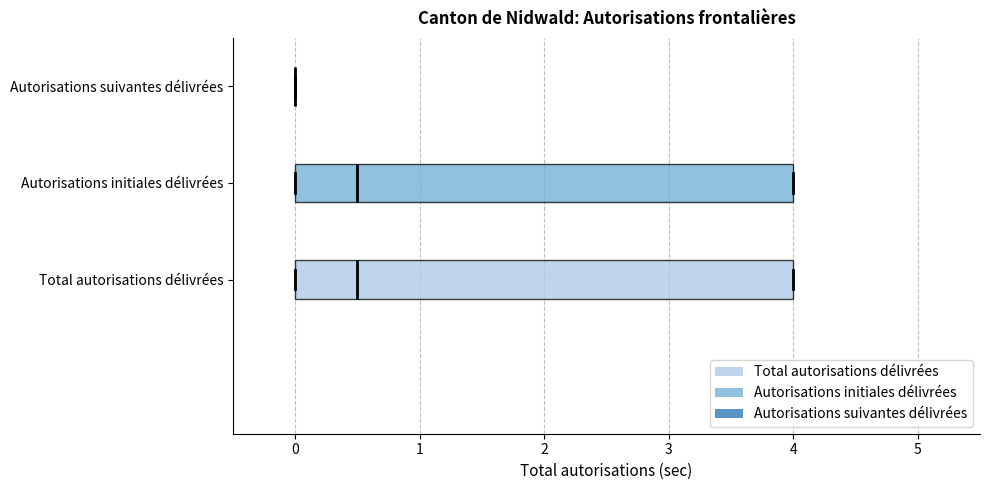

Reading bottom to top, transcribe this box plot: for each box, give where its median line is, the range the box spans, and where its two whiskers end, as read against the x-axis. The values are not printed on the chart, so give them approximately, as read against the axis.

Total autorisations délivrées: median 0.5, box 0.0 to 4.0, whiskers 0.0 to 4.0
Autorisations initiales délivrées: median 0.5, box 0.0 to 4.0, whiskers 0.0 to 4.0
Autorisations suivantes délivrées: box collapsed to a line at 0.0, whiskers 0.0 to 0.0